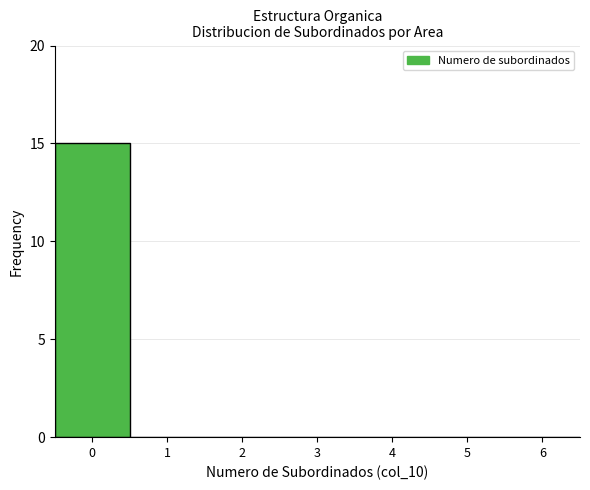

Reading left to right, transcribe all the data shown in this chart.

0=15	1=0	2=0	3=0	4=0	5=0	6=0